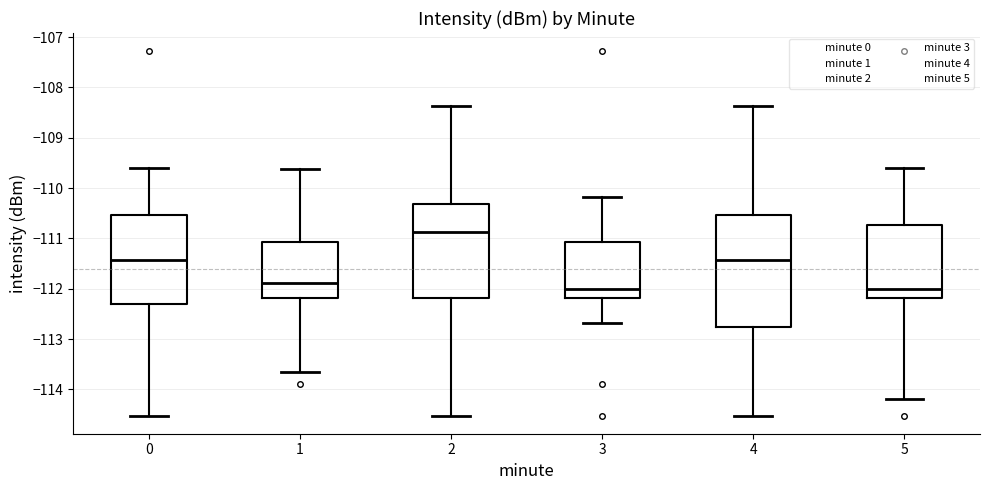

Reading left to right, read every box against the y-axis: the position of its median line, the range the box covers, and the ends of its whiskers. The values are not printed on the chart, so give them approximately, as read against the axis.

0: median -111.4, box -112.3 to -110.5, whiskers -114.5 to -109.6
1: median -111.9, box -112.2 to -111.1, whiskers -113.6 to -109.6
2: median -110.9, box -112.2 to -110.3, whiskers -114.5 to -108.4
3: median -112.0, box -112.2 to -111.1, whiskers -112.7 to -110.2
4: median -111.4, box -112.8 to -110.5, whiskers -114.5 to -108.4
5: median -112.0, box -112.2 to -110.7, whiskers -114.2 to -109.6